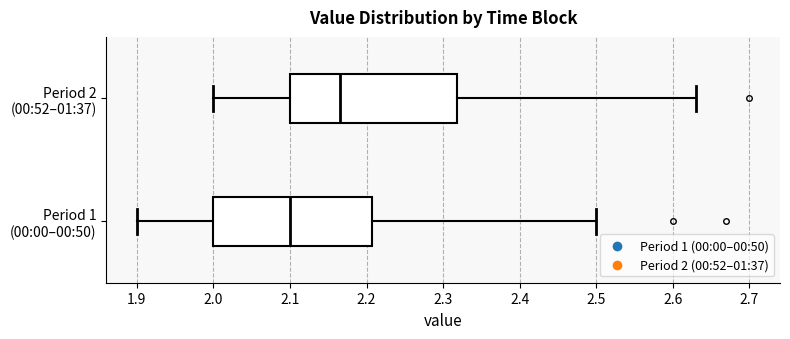

Where is the left edge of the box for Period 1 (00:00–00:50) on the x-axis? The values are not printed on the chart, so give them approximately, as read against the axis.

2.00